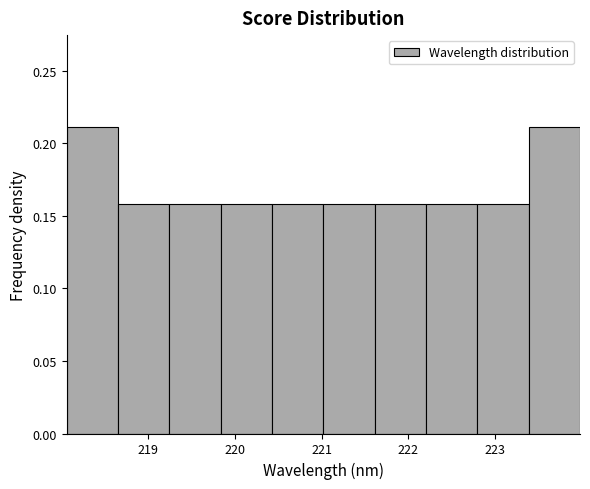

Reading left to right, list every bar in this chart as the range it spans on the x-axis followed by its height. Neither the bar edges nor the heights are printed on the chart, so give them approximately, as read against the axes.

218.1 to 218.7: 0.21
218.7 to 219.2: 0.16
219.2 to 219.8: 0.16
219.8 to 220.4: 0.16
220.4 to 221.0: 0.16
221.0 to 221.6: 0.16
221.6 to 222.2: 0.16
222.2 to 222.8: 0.16
222.8 to 223.4: 0.16
223.4 to 224.0: 0.21